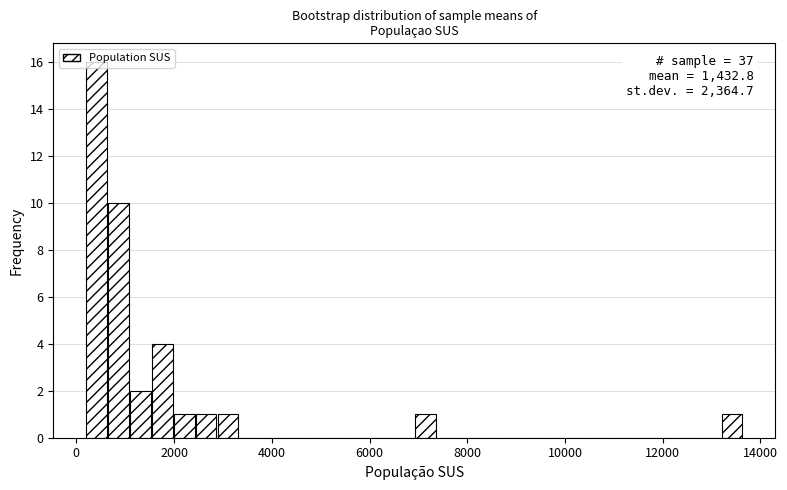

Around what value on the x-axis is the tallest bar? Give the approximate position of its centre, as read against the axis.

400